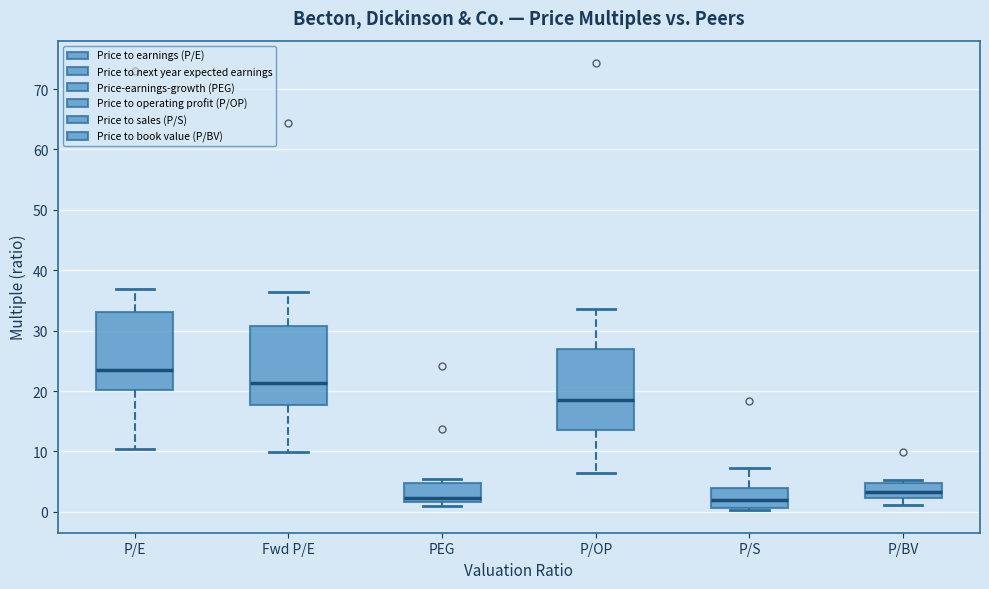

Where does the upper whisker of the box for P/E end on the y-axis? The values are not printed on the chart, so give them approximately, as read against the axis.

37